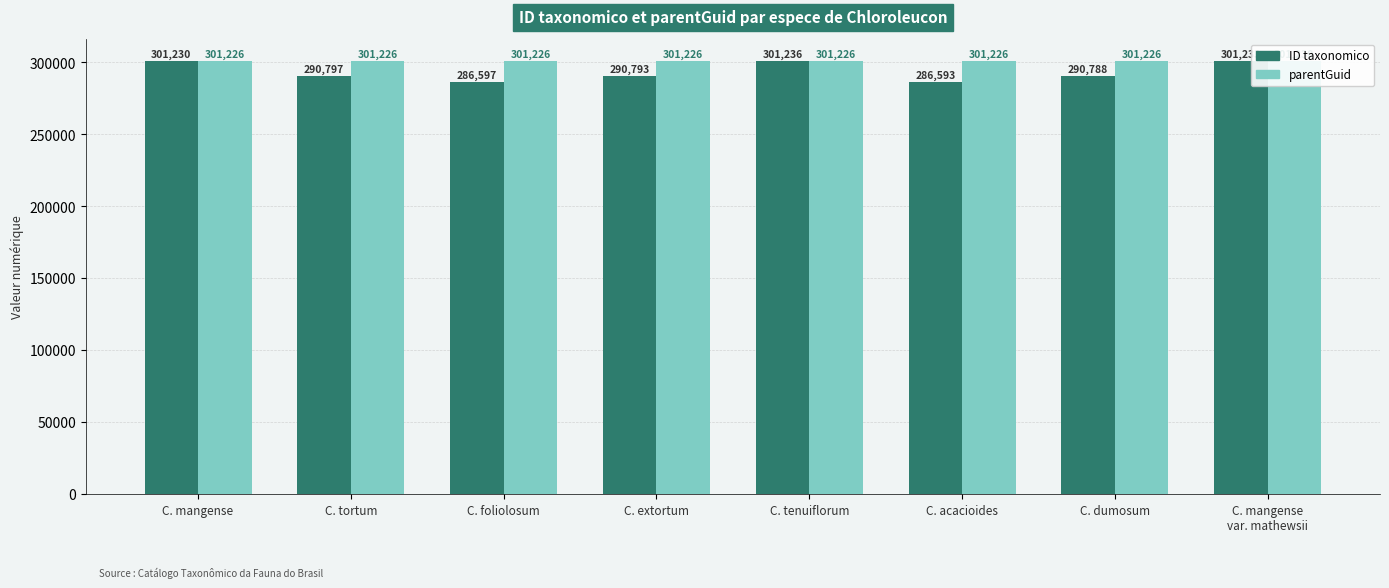

At C. tenuiflorum, list the series in order from largest to smallest.

ID taxonomico, parentGuid